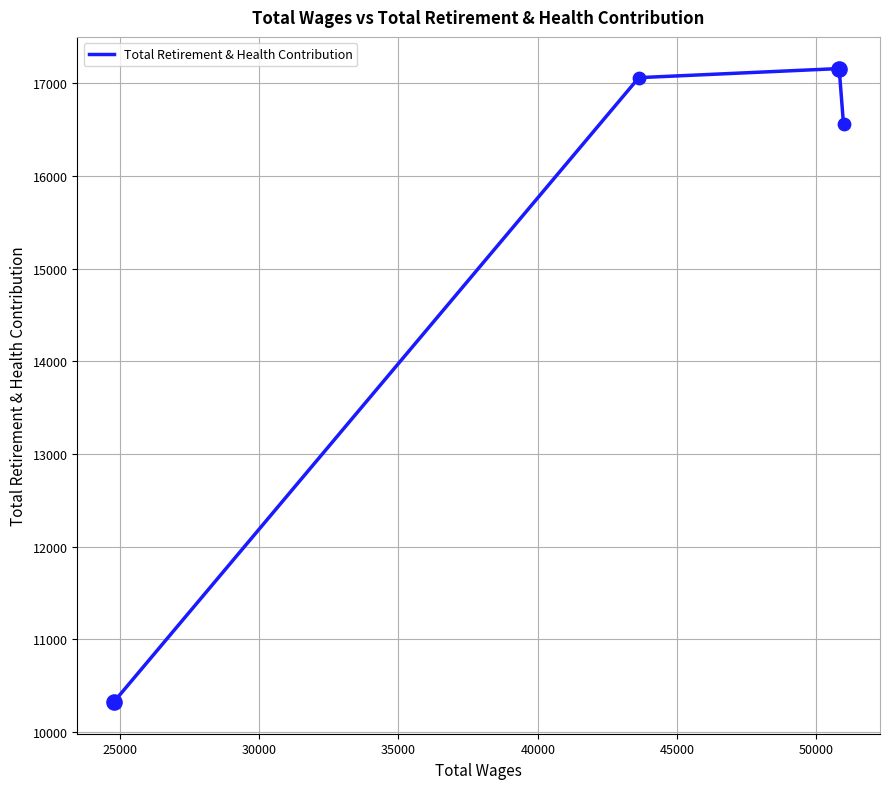

What is the maximum value shown in the chart?

17157.9